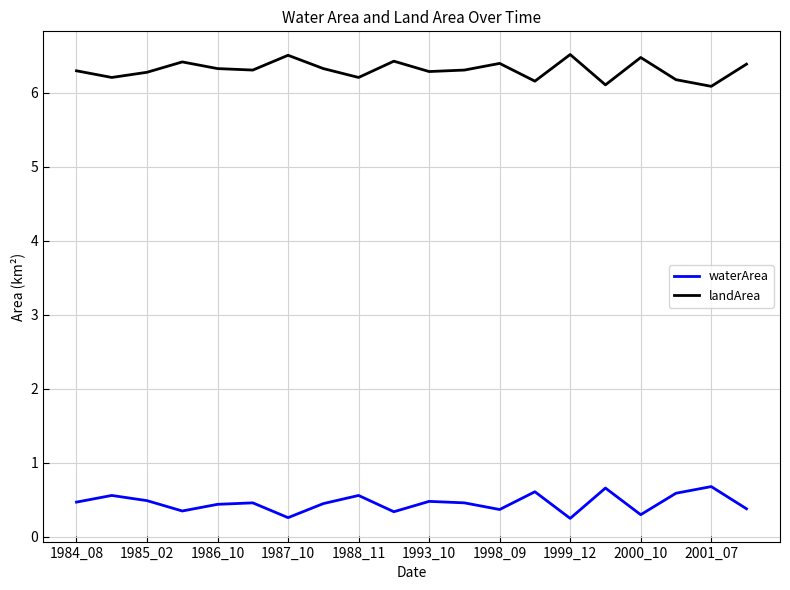

Is this an area chart (filled region under the line)?

No